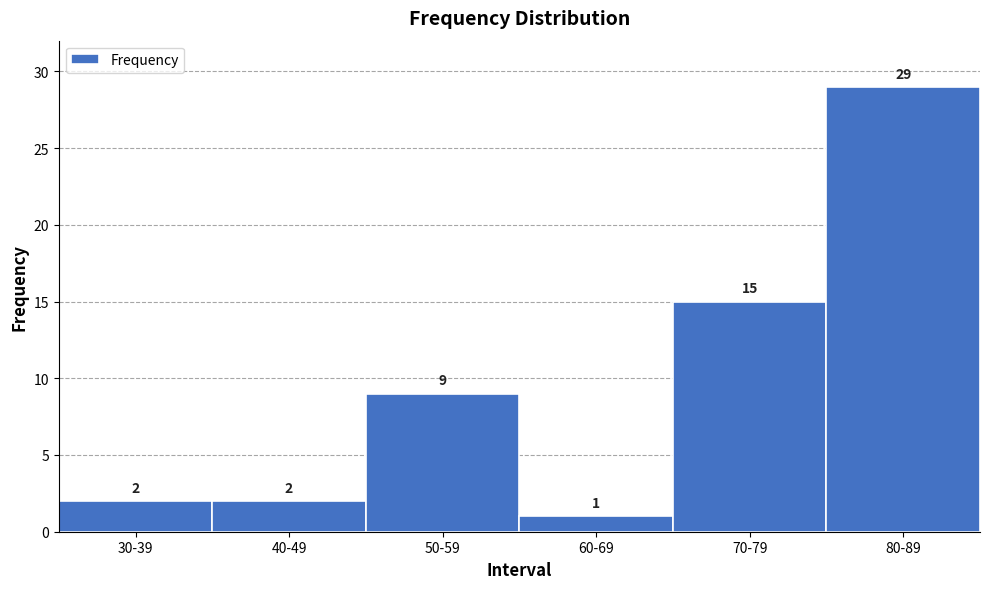

Reading left to right, list all the values displayed in this chart.

30-39=2	40-49=2	50-59=9	60-69=1	70-79=15	80-89=29